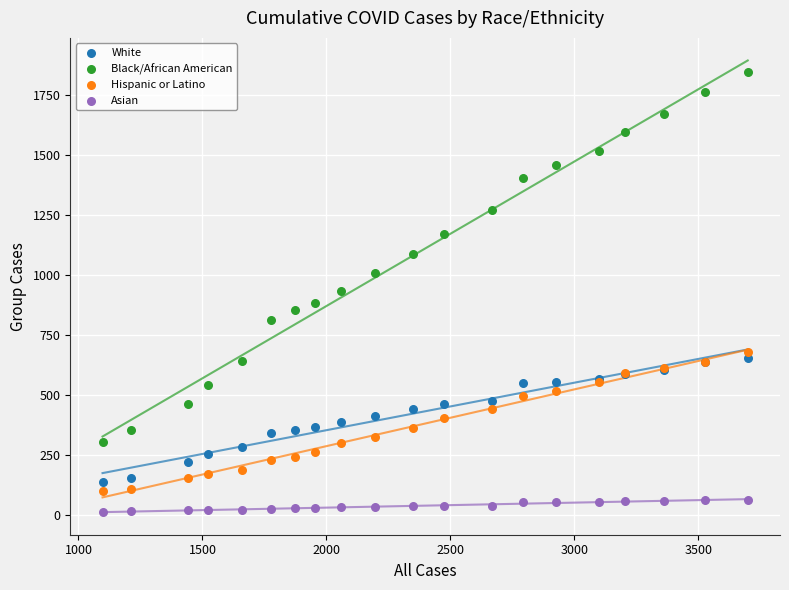

What are all the series names shown in the legend?

White, Black/African American, Hispanic or Latino, Asian